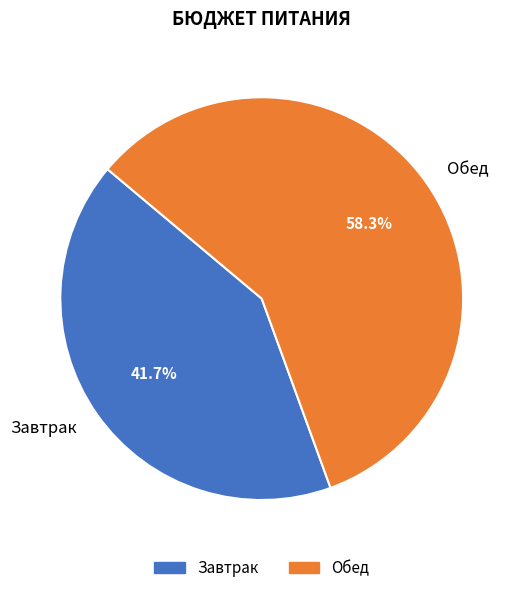

Which category accounts for the majority?

Обед